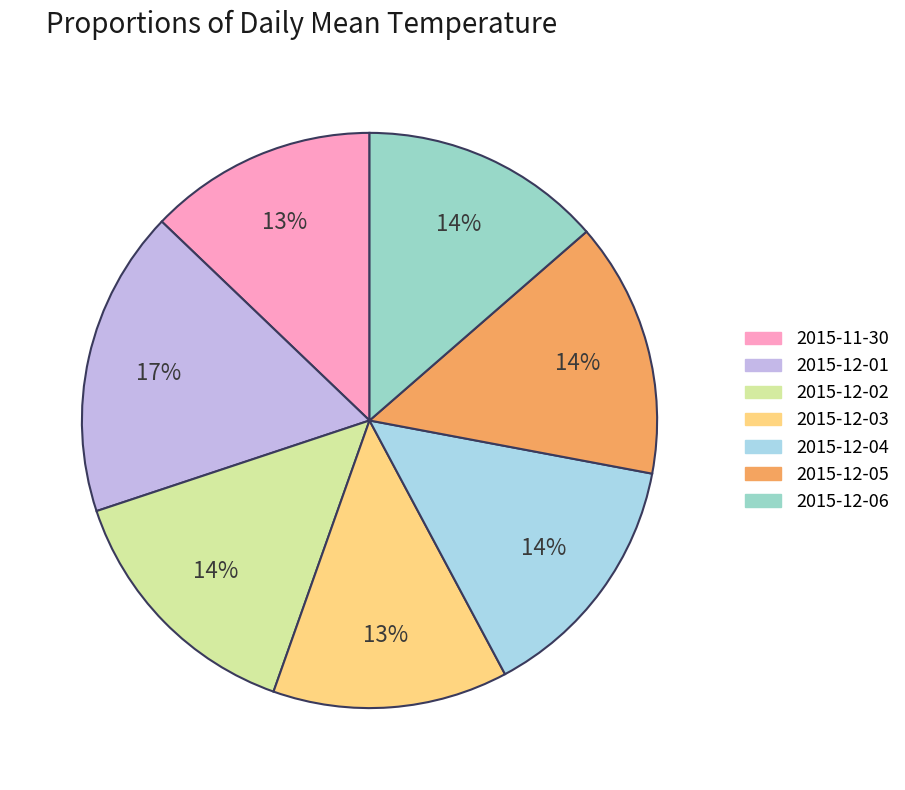

Does any single category account for the majority?

No